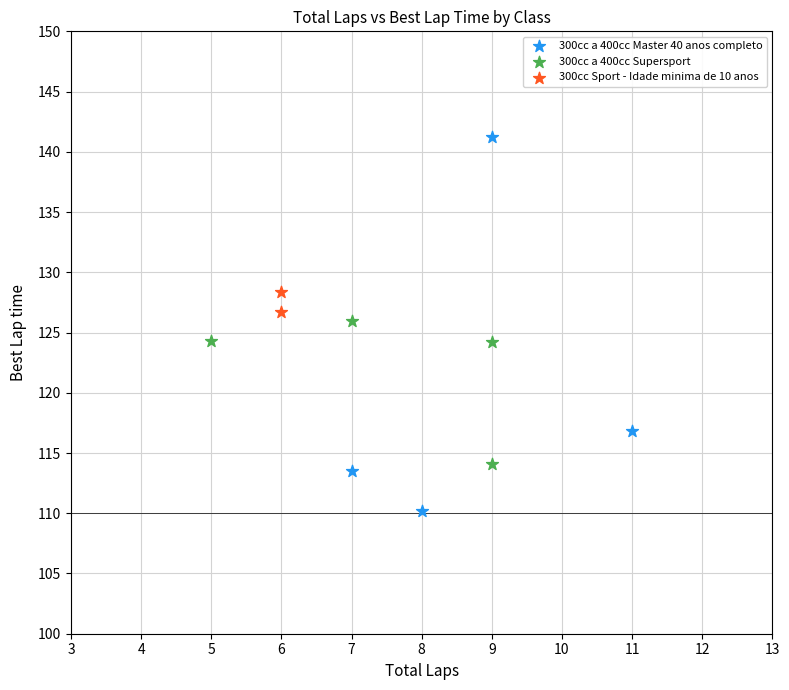

Which series has the largest Y range (max minus min)?

300cc a 400cc Master 40 anos completo